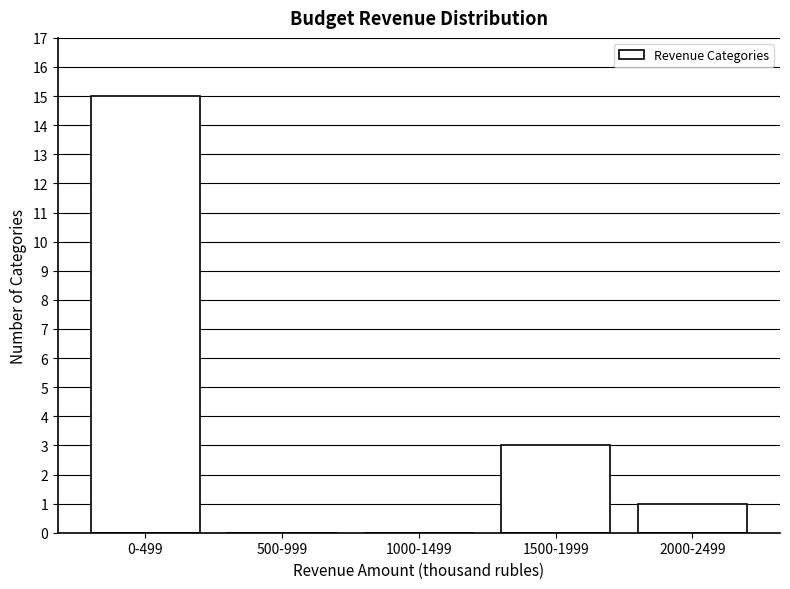

Reading left to right, extract all data points from this chart.

0-499=15	500-999=0	1000-1499=0	1500-1999=3	2000-2499=1